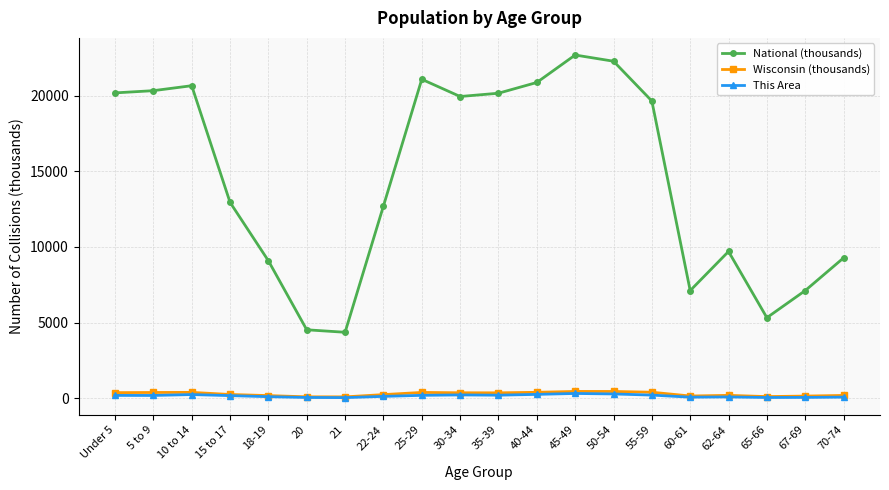

The value of This Area at Under 5 is 175.0. True or false?

True